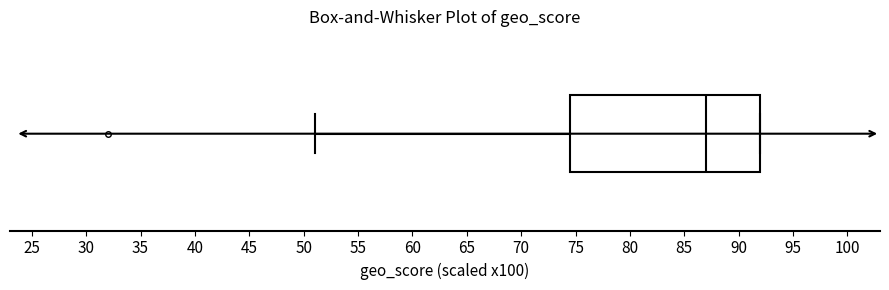

Transcribe this box plot: give where the median line is, the range the box spans, and where the two whiskers end, as read against the x-axis. The values are not printed on the chart, so give them approximately, as read against the axis.

median 87.0, box 74.5 to 92.0, whiskers 51.0 to 92.0